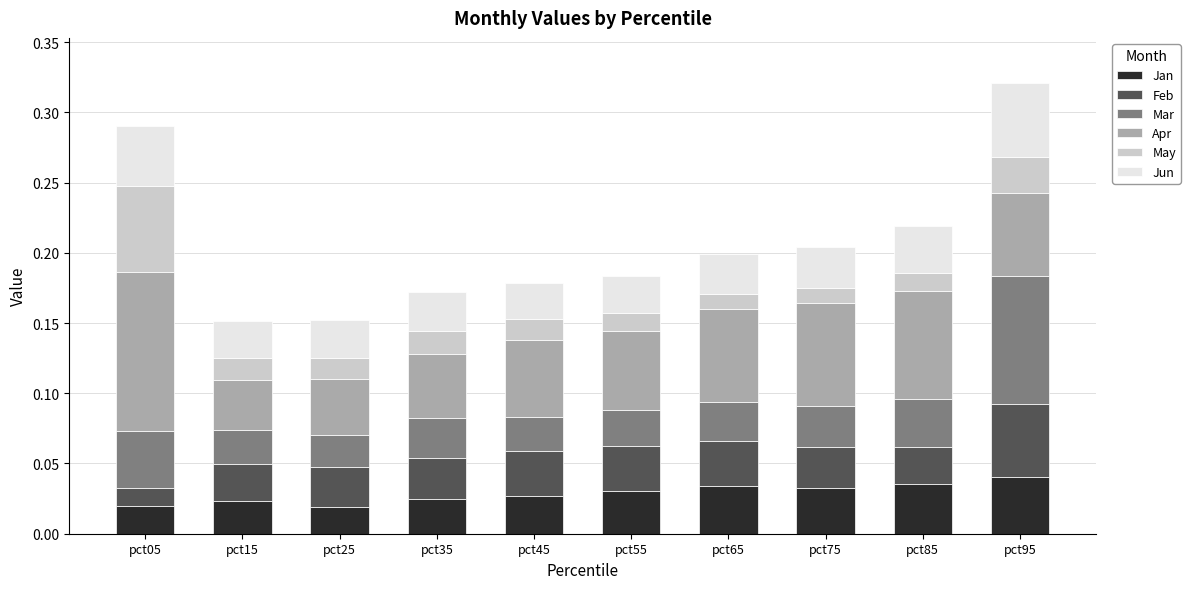

How many data points does each series have?

10